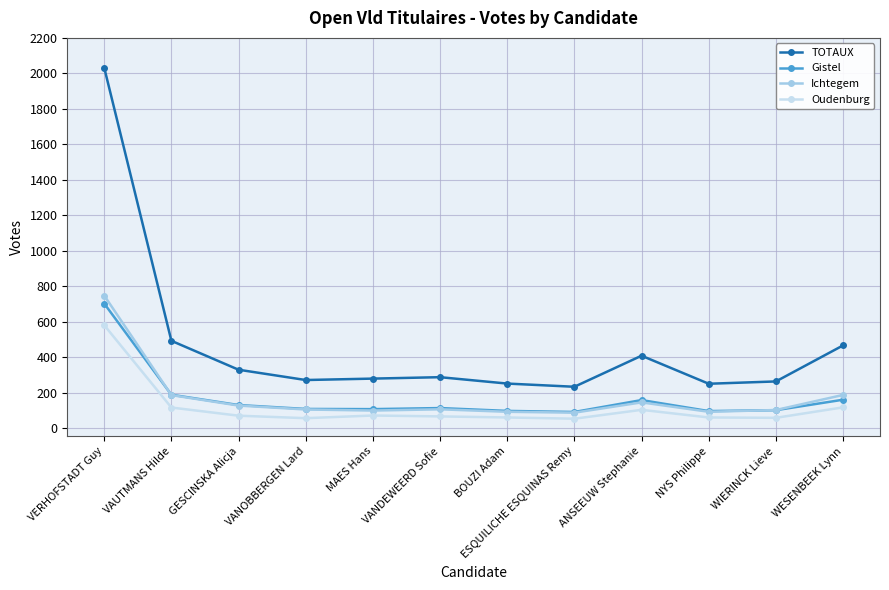

What is the sum of all Oudenburg values?

1422